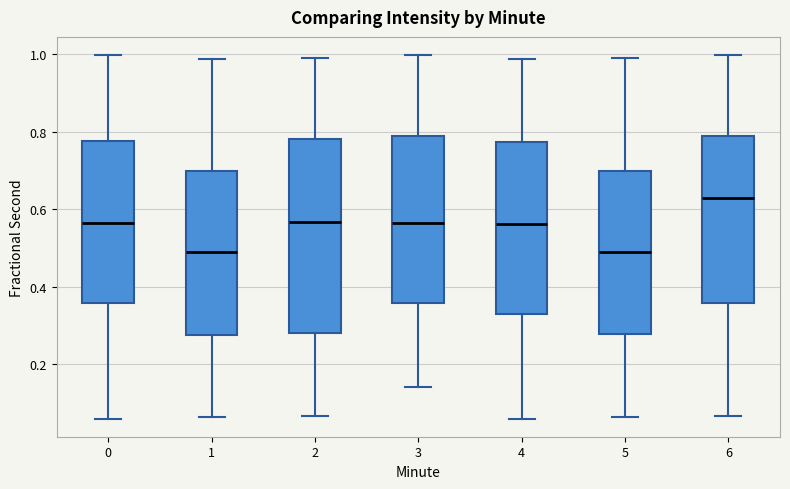

Where does the median line of the box at x = 6 sit on the y-axis? The values are not printed on the chart, so give them approximately, as read against the axis.

0.62